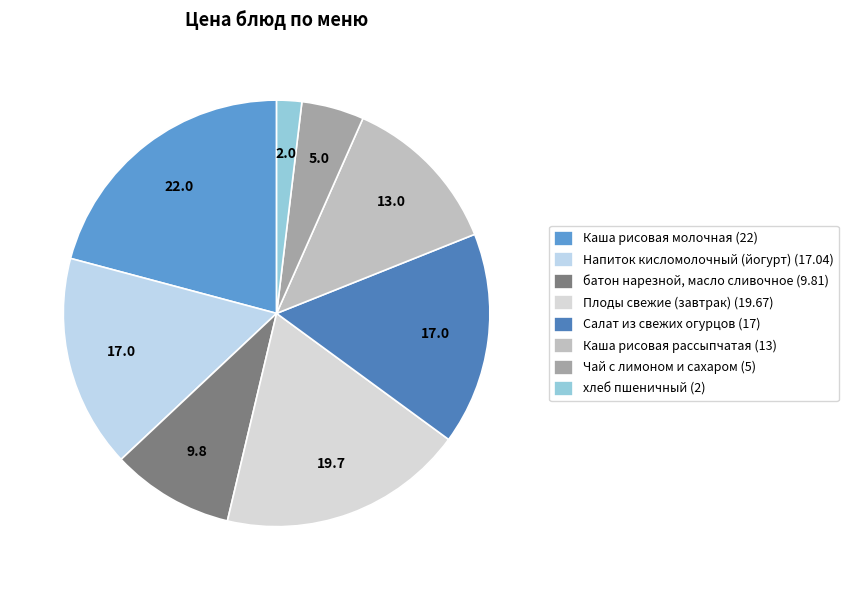

Approximately how many times larger is the value at Каша рисовая молочная compared to хлеб пшеничный?

11.0